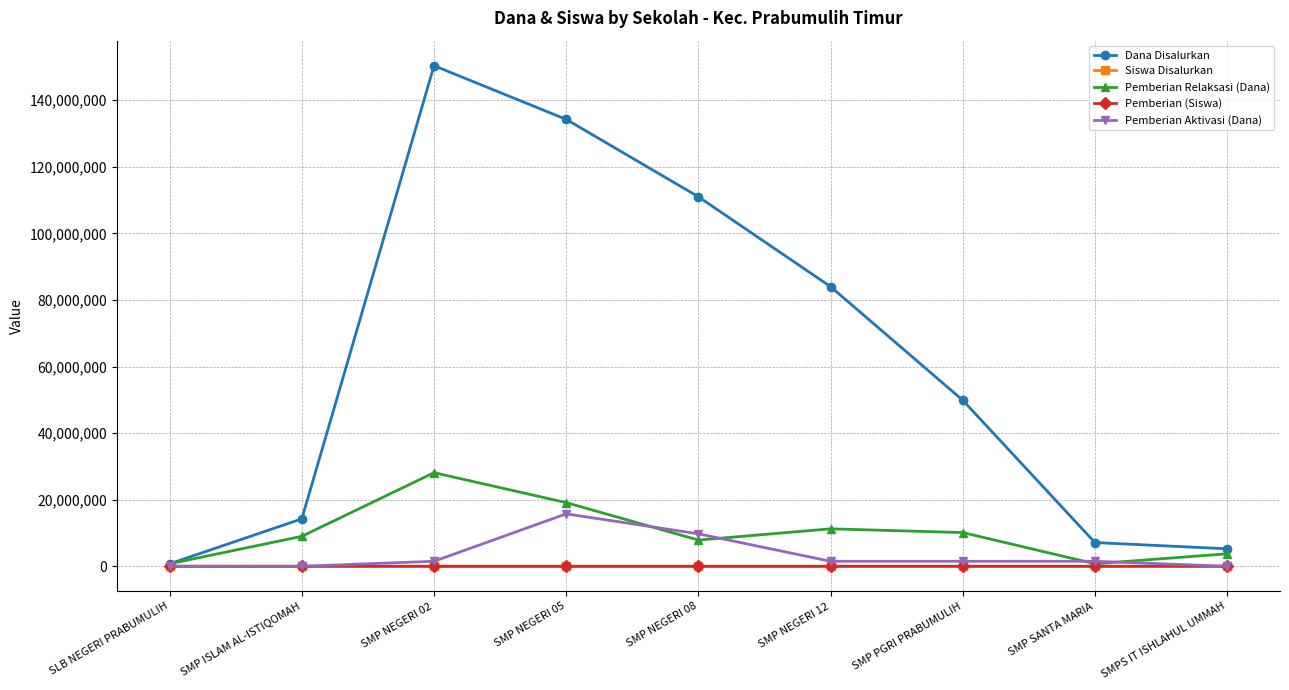

Which series has the largest total across all categories?

Dana Disalurkan